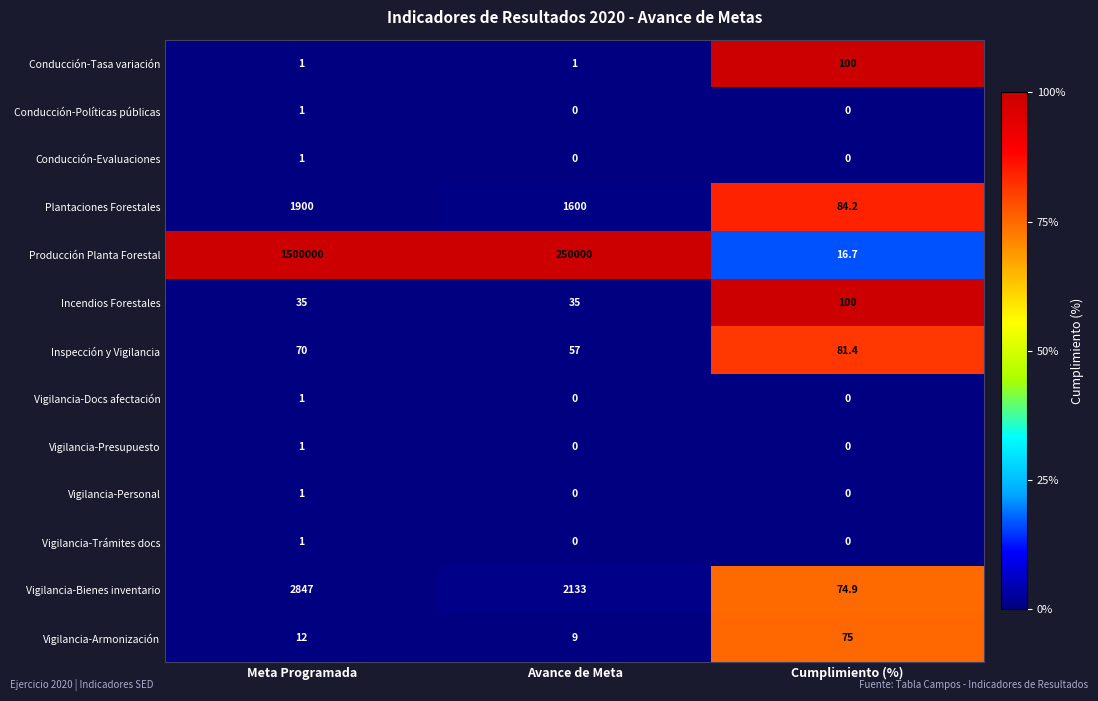

What is the difference between the highest and lowest values at Meta Programada?

1499999.0